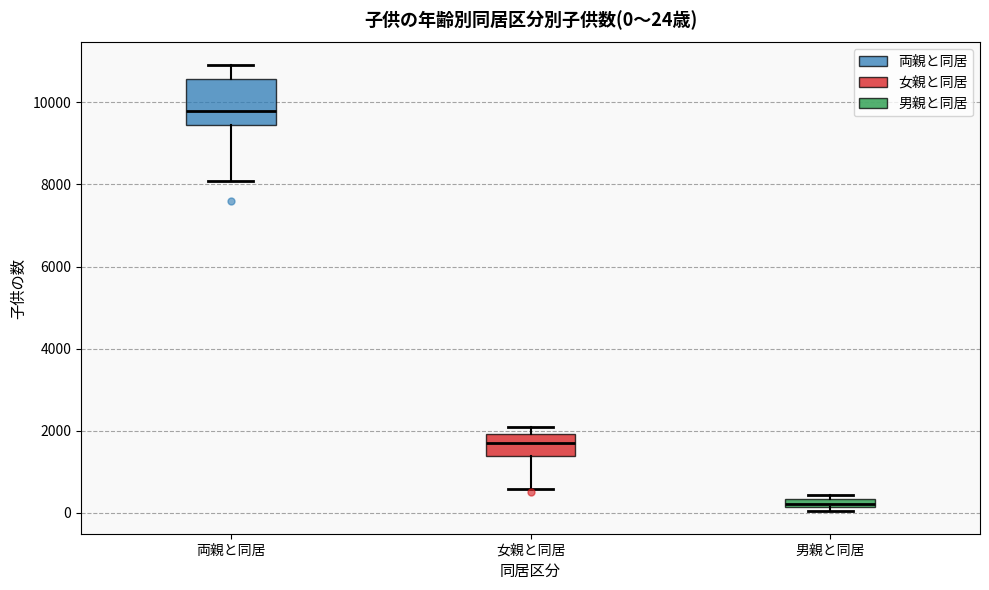

Which box is the tallest, from its lower edge to its upper edge?

両親と同居